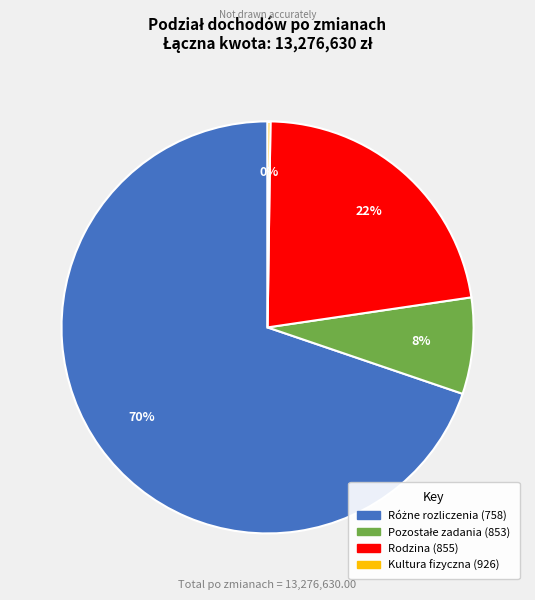

What percentage is the Rodzina (855) slice, to the nearest percent?

22%